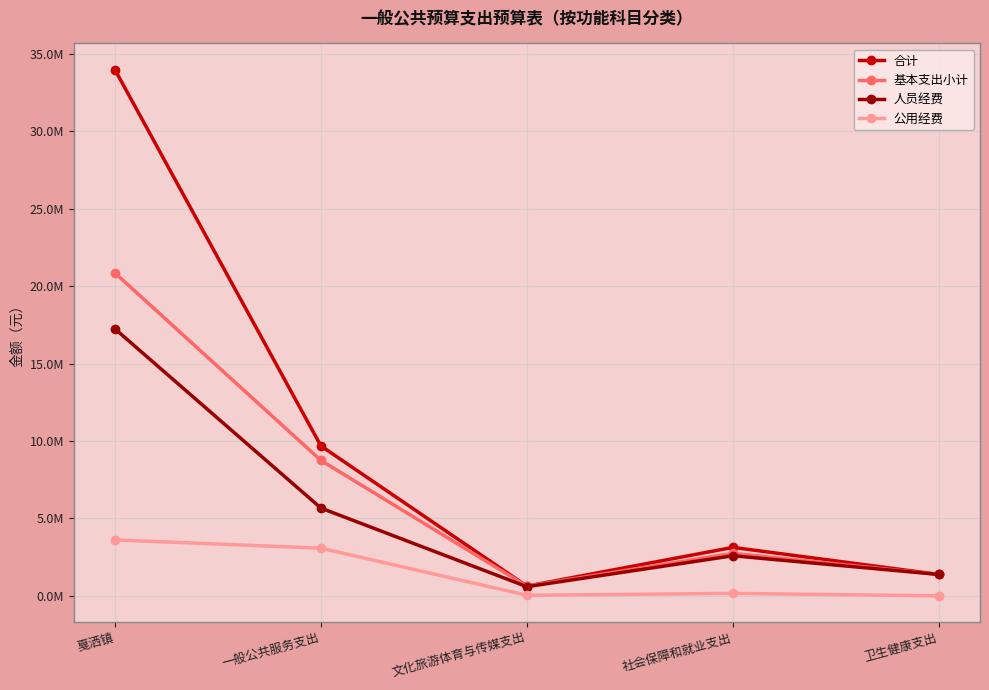

Does the chart have visible grid lines?

Yes